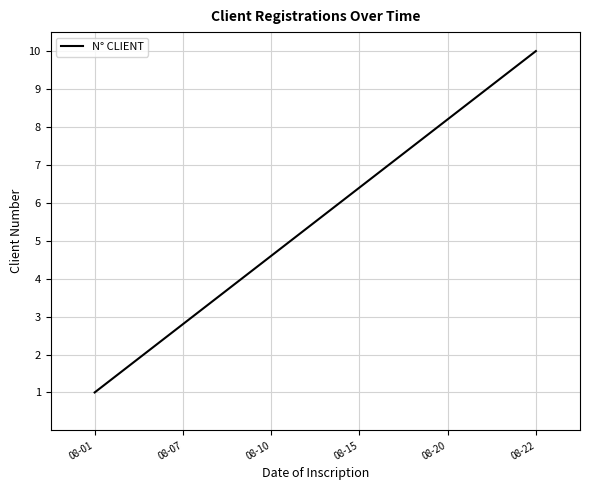

Is it true that the value at 08-10 is 4.6?

True